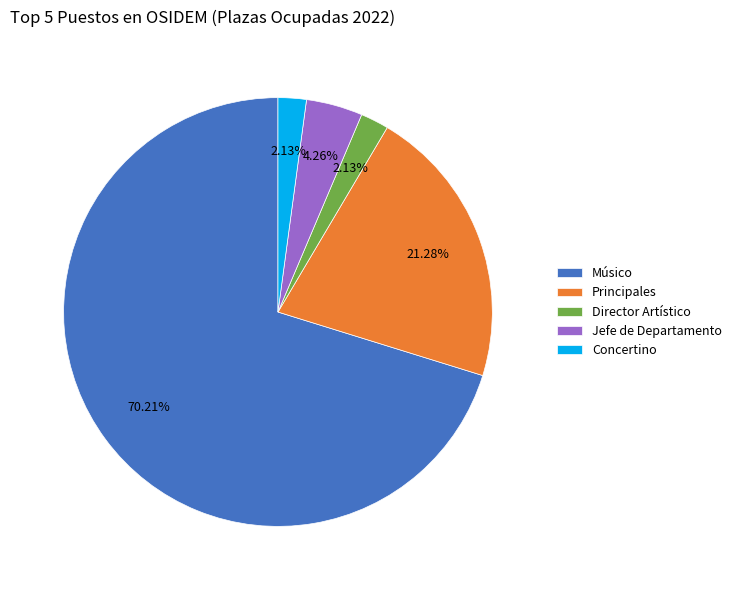

True or false: Músico accounts for 70% of the total.

True